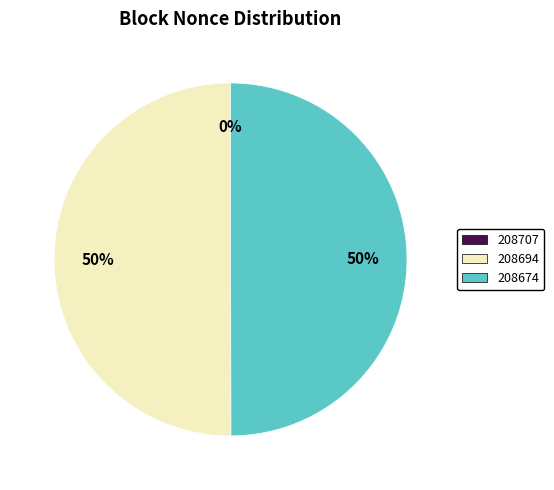

What is the majority slice?

208694